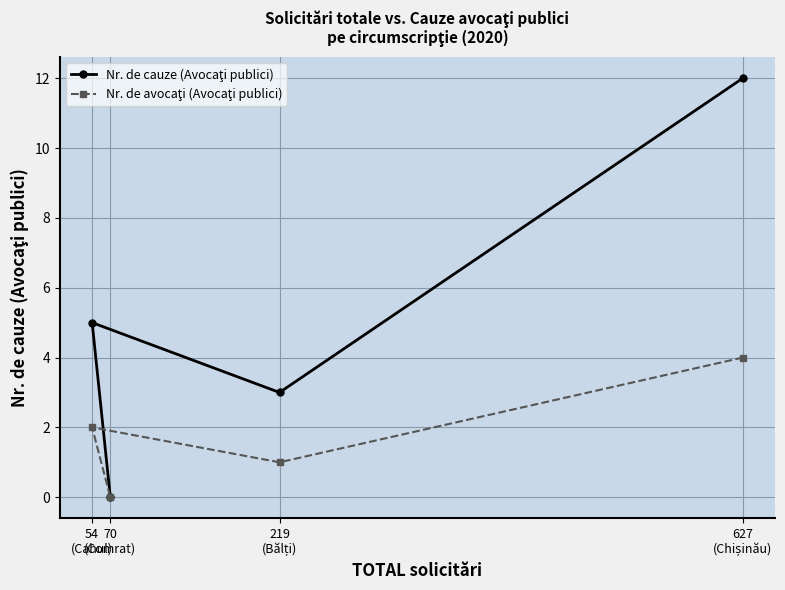

At which category does the chart reach its peak across all series?

627
(Chișinău)